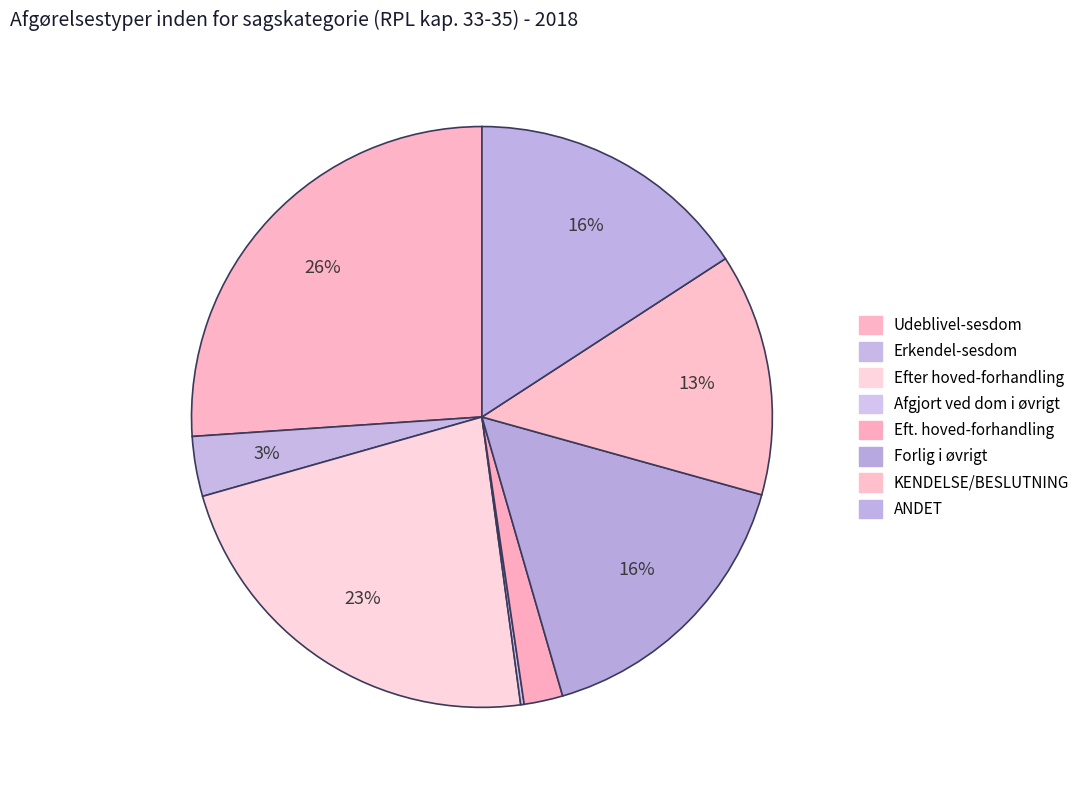

How many segments does this pie chart have?

8